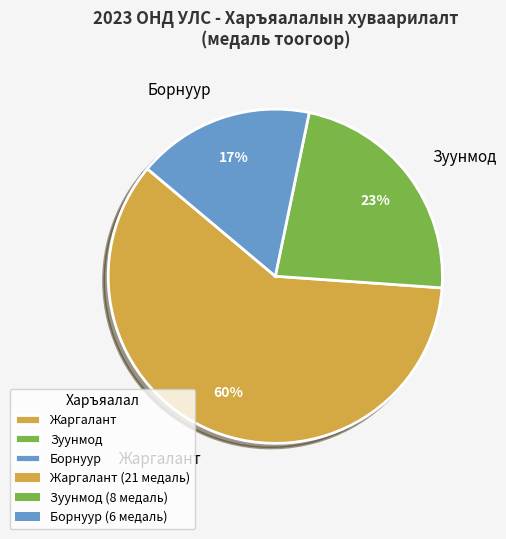

Do Зуунмод and Борнуур together represent more than half of the pie?

No